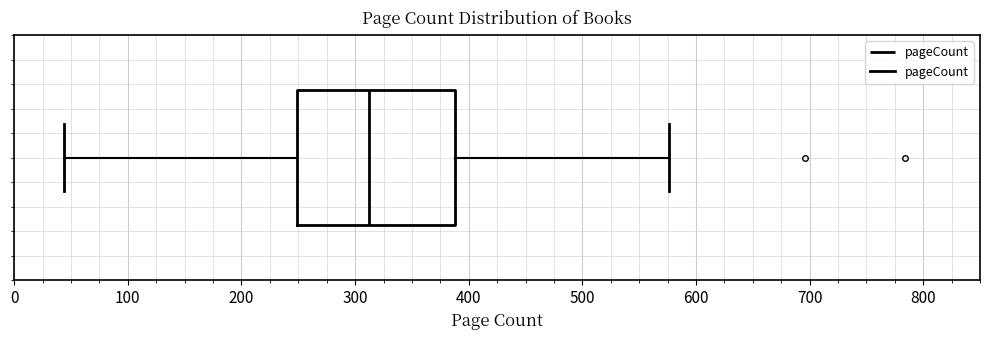

Transcribe this box plot: give where the median line is, the range the box spans, and where the two whiskers end, as read against the x-axis. The values are not printed on the chart, so give them approximately, as read against the axis.

median 310, box 250 to 390, whiskers 40 to 580